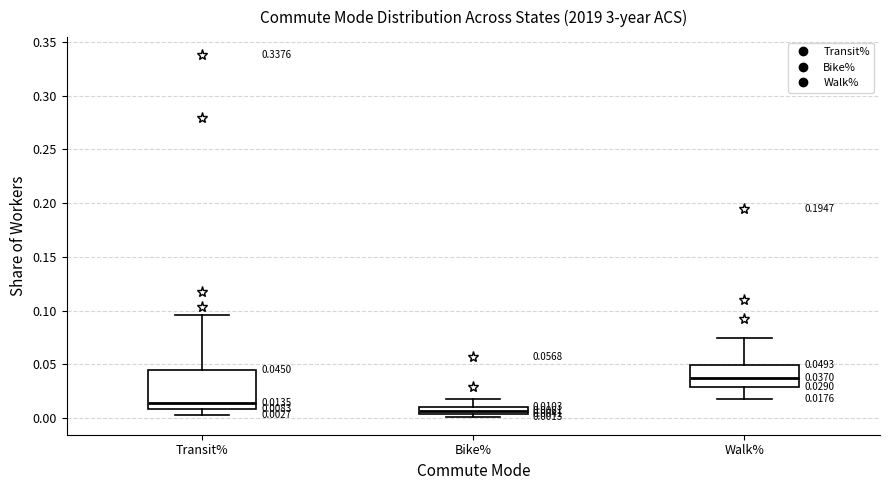

Which box is the tallest, from its lower edge to its upper edge?

Transit%